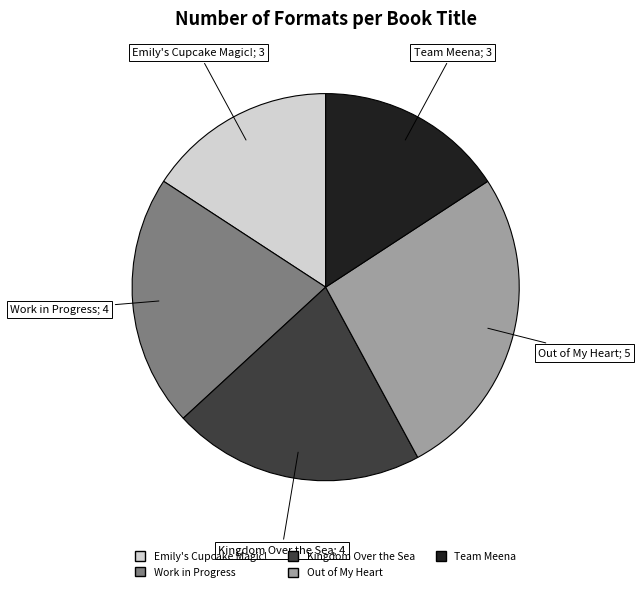

Does any single category account for the majority?

No